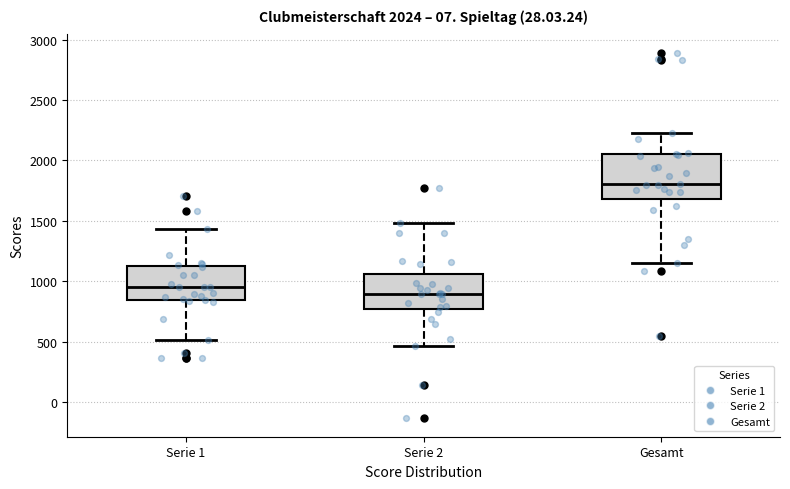

Which box has the highest median line?

Gesamt